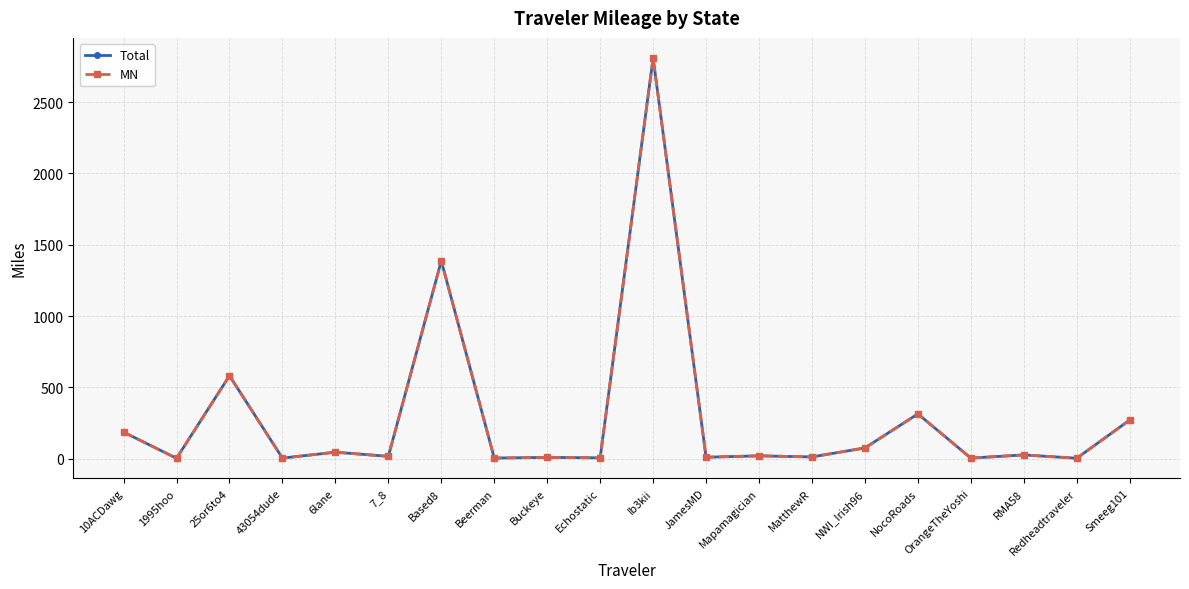

Is it true that Total equals 269.9 at Smeeg101?

True